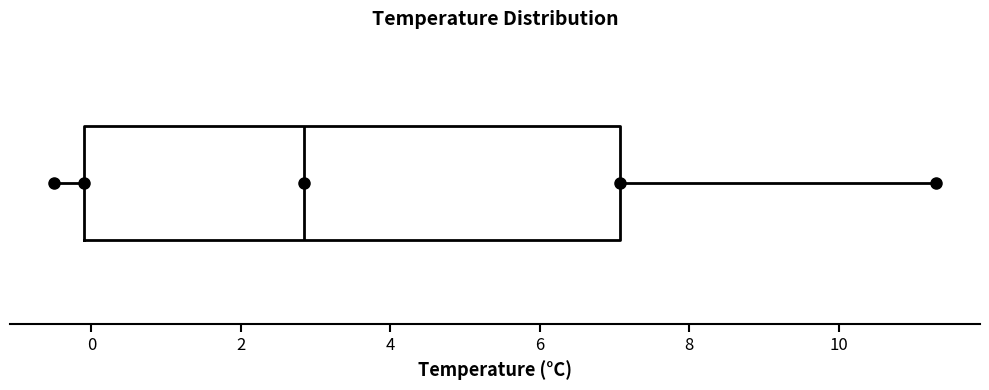

Where does the left whisker of the box end on the x-axis? The values are not printed on the chart, so give them approximately, as read against the axis.

-0.4